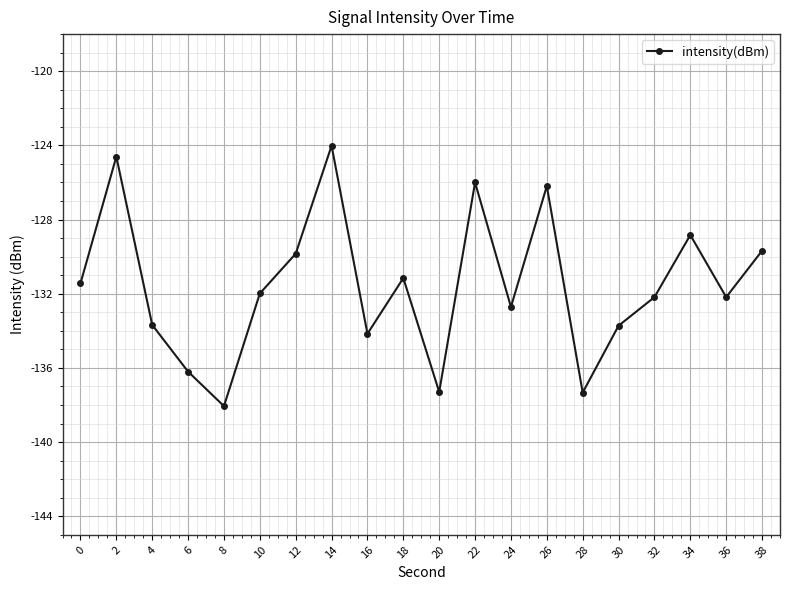

What is the change in value from 0 to 22?

+5.4